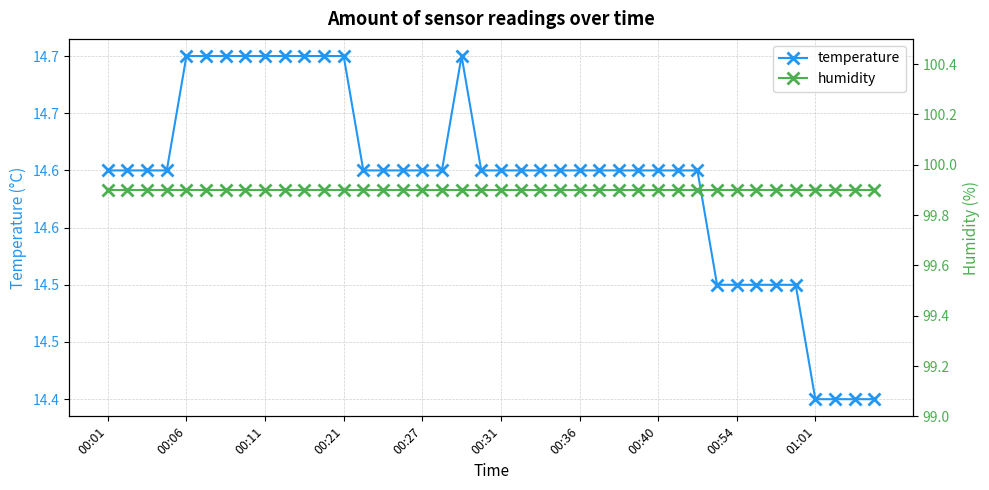

How many distinct data groups are displayed?

2